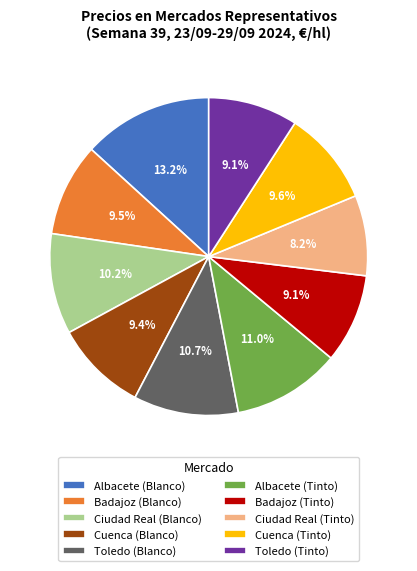

How many slices are in this pie chart?

10